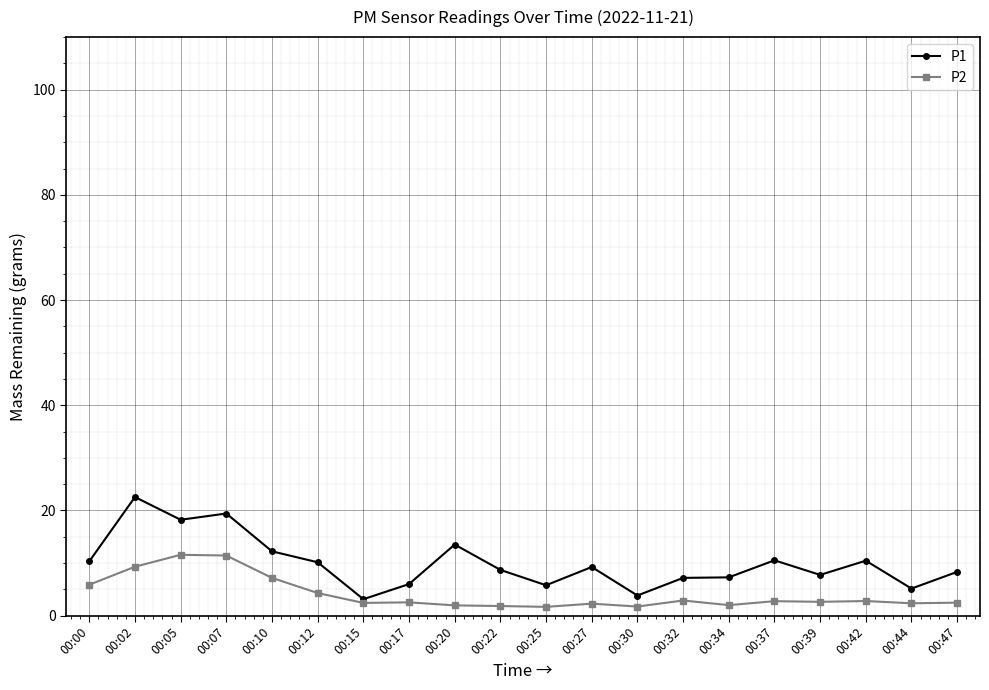

At which category does P1 reach its first local peak?

00:02